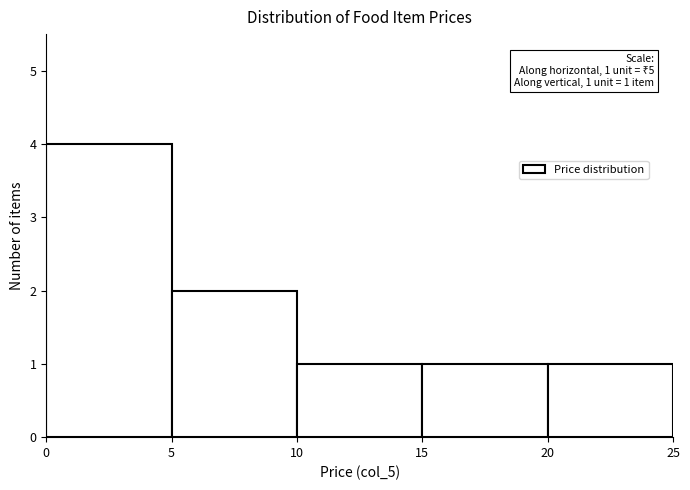

Which range on the x-axis has the tallest bar?

0 to 5